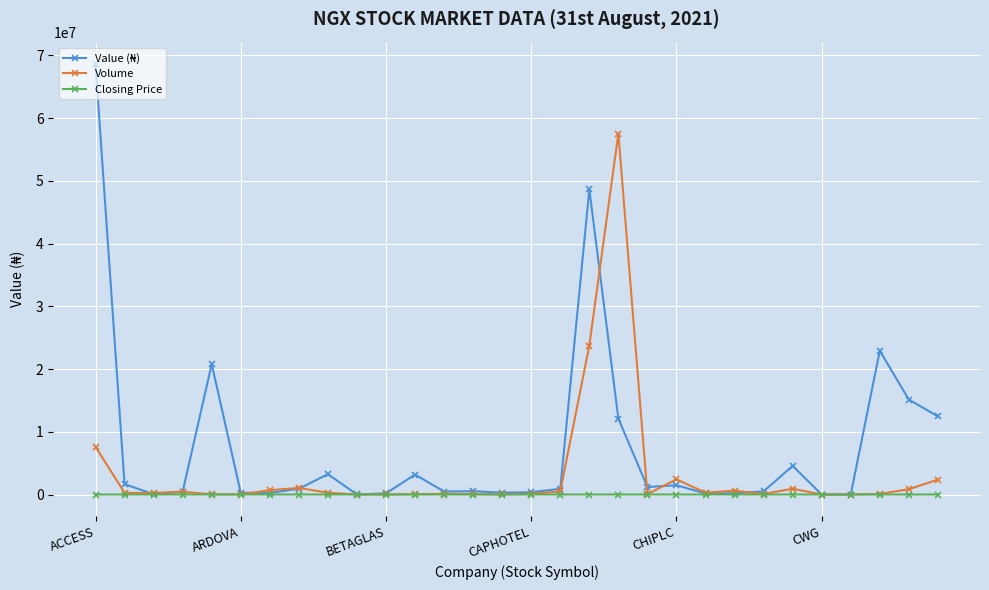

True or false: Closing Price has more than 2 interior local peaks.

True